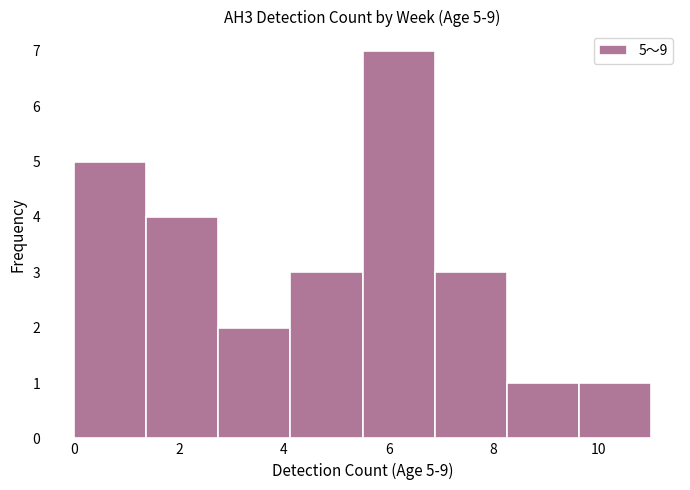

Over which range of the x-axis is the bar tallest?

5.6 to 6.8